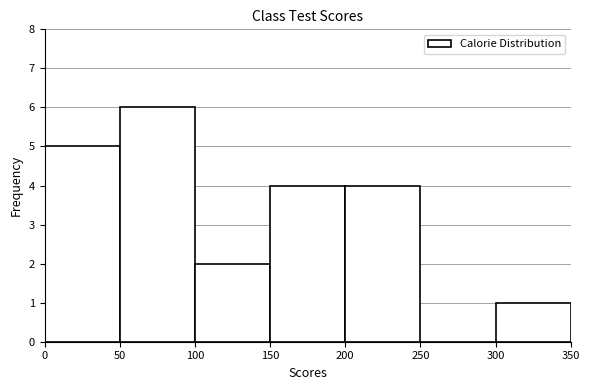

Reading left to right, list every bar in this chart as the range it spans on the x-axis followed by its height. The values are not printed on the chart, so give them approximately, as read against the axis.

0 to 50: 5
50 to 100: 6
100 to 150: 2
150 to 200: 4
200 to 250: 4
250 to 300: 0
300 to 350: 1